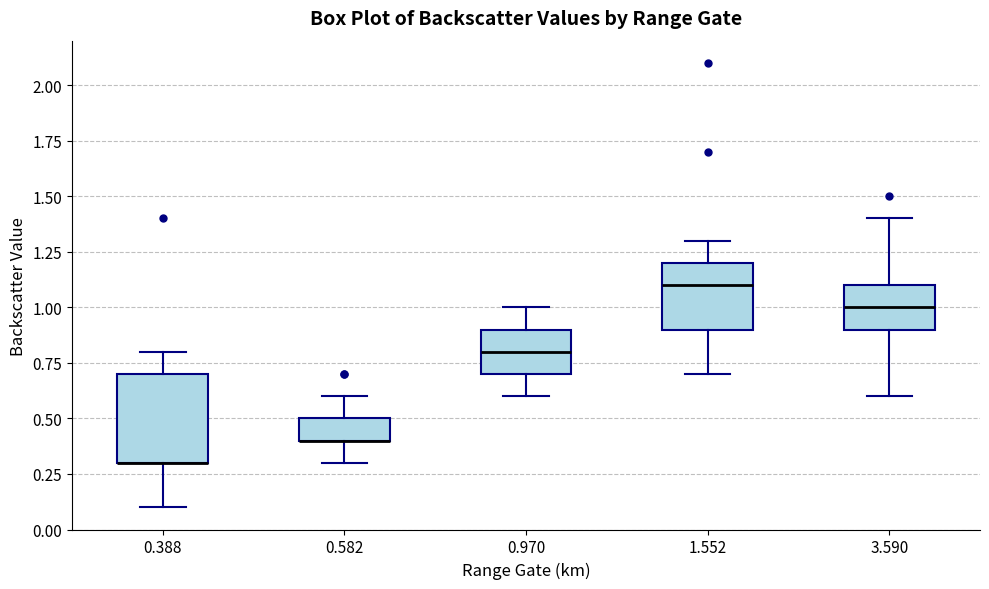

Which box is the tallest, from its lower edge to its upper edge?

0.388